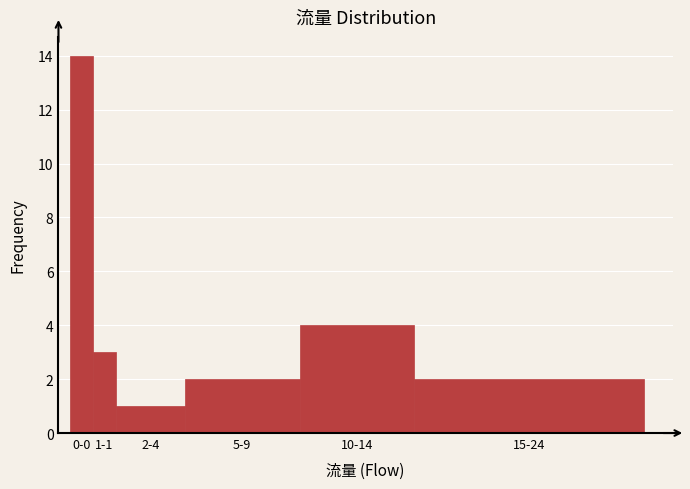

Reading right to left, transcribe all the data shown in this chart.

15-24=2	10-14=4	5-9=2	2-4=1	1-1=3	0-0=14